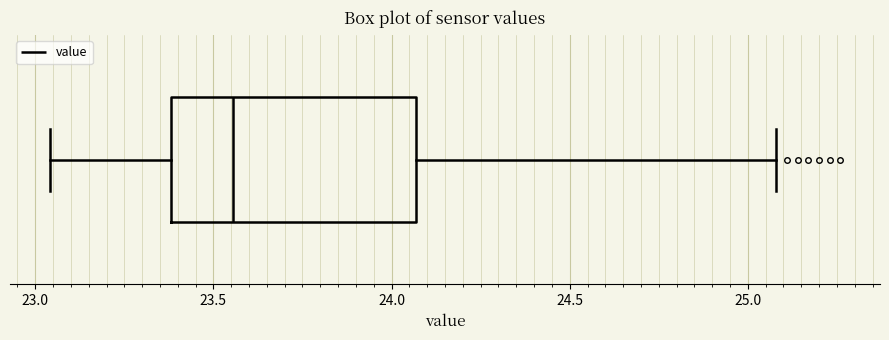

Transcribe this box plot: give where the median line is, the range the box spans, and where the two whiskers end, as read against the x-axis. The values are not printed on the chart, so give them approximately, as read against the axis.

median 23.55, box 23.40 to 24.05, whiskers 23.05 to 25.10